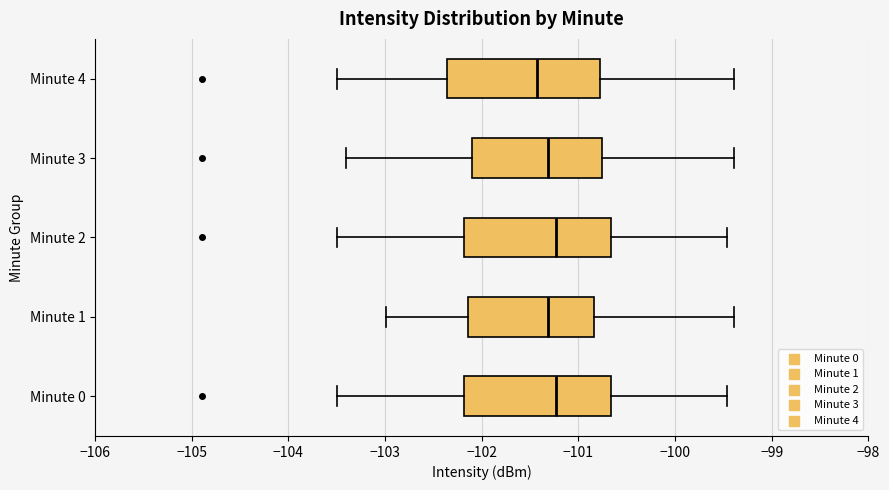

Reading bottom to top, read every box against the x-axis: the position of its median line, the range the box covers, and the ends of its whiskers. The values are not printed on the chart, so give them approximately, as read against the axis.

Minute 0: median -101.2, box -102.2 to -100.7, whiskers -103.5 to -99.5
Minute 1: median -101.3, box -102.1 to -100.8, whiskers -103.0 to -99.4
Minute 2: median -101.2, box -102.2 to -100.7, whiskers -103.5 to -99.5
Minute 3: median -101.3, box -102.1 to -100.8, whiskers -103.4 to -99.4
Minute 4: median -101.4, box -102.4 to -100.8, whiskers -103.5 to -99.4